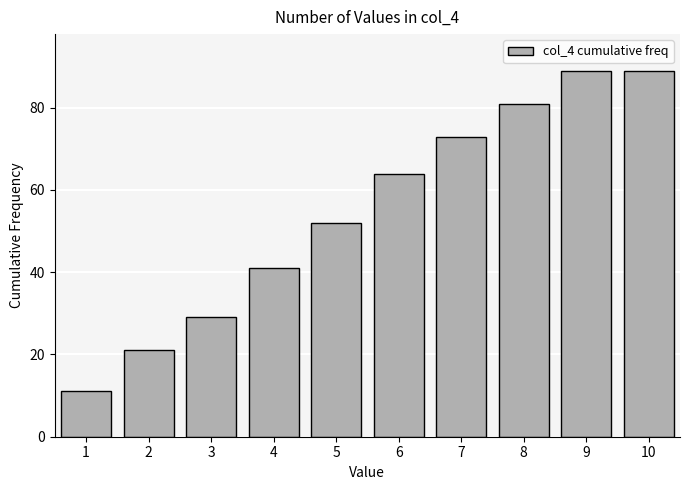

Reading right to left, transcribe all the data shown in this chart.

10=89	9=89	8=81	7=73	6=64	5=52	4=41	3=29	2=21	1=11